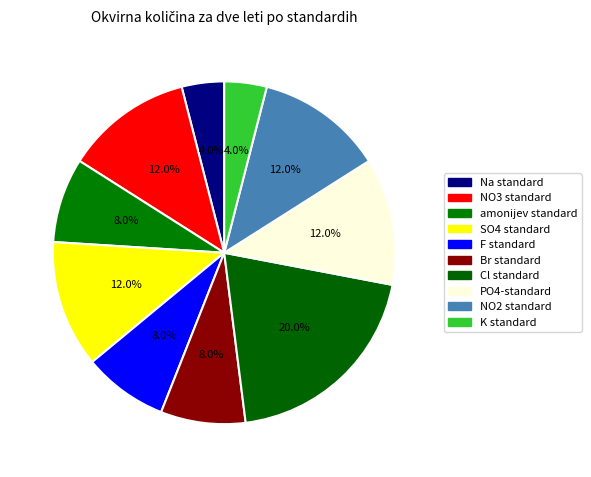

To the nearest percent, what is the average slice percentage?

10%